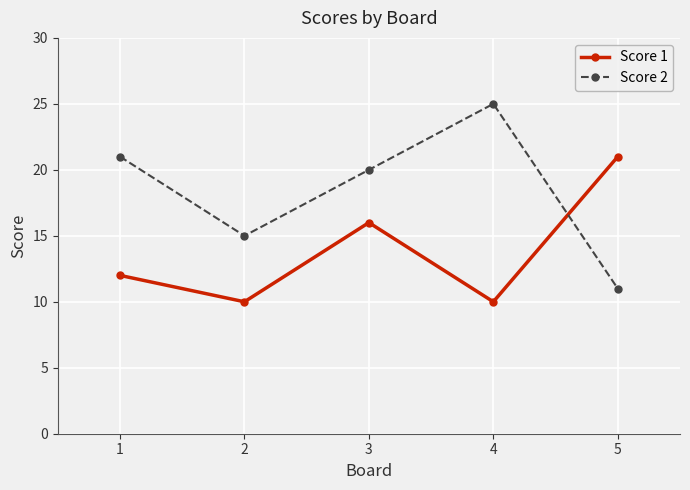

What is the average value of the Score 1 series?

14